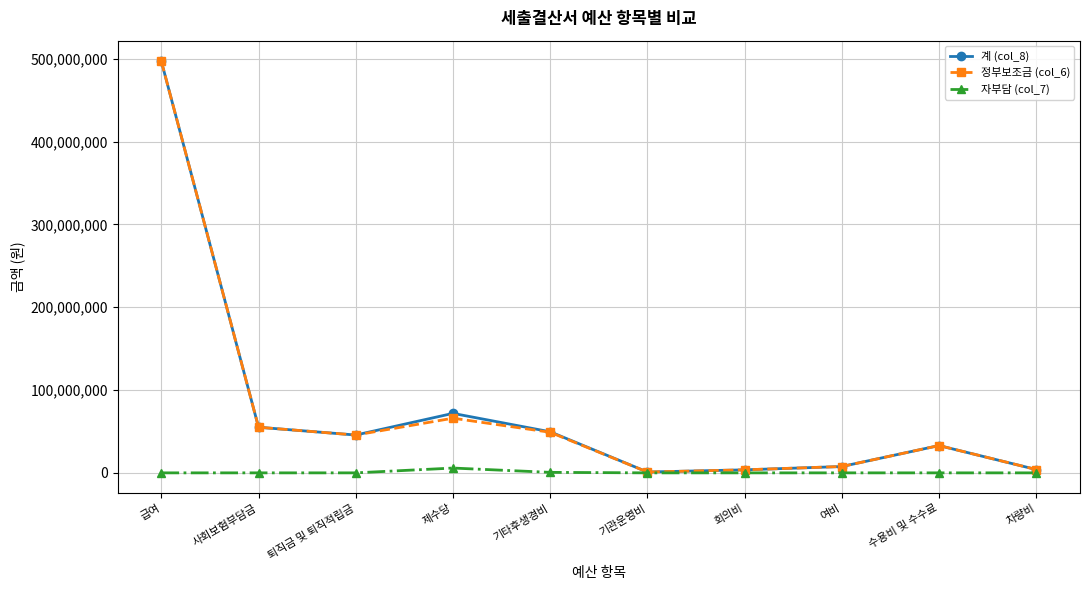

At how many categories does at least one series exceed 378846561?

1